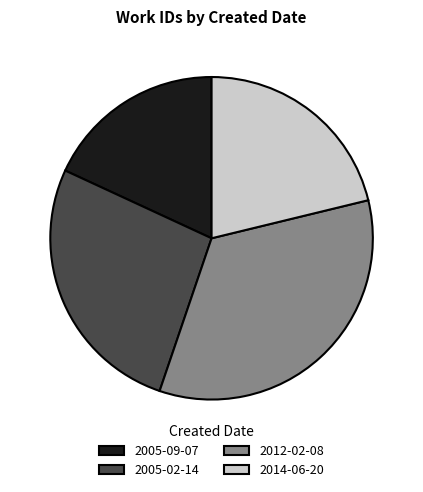

True or false: 2014-06-20 accounts for 8% of the total.

False